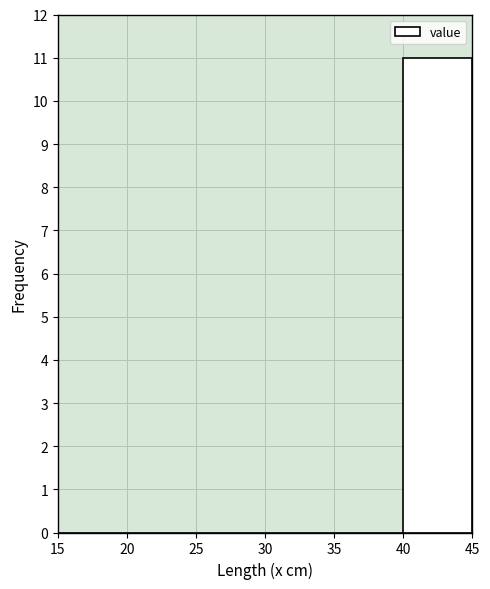

Over which range of the x-axis is the bar tallest?

40 to 45